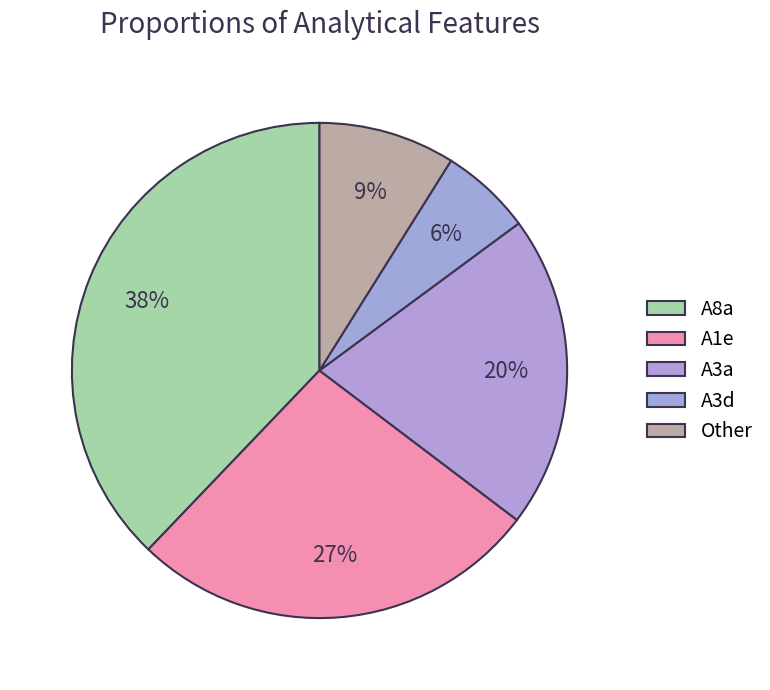

How many slices are in this pie chart?

5